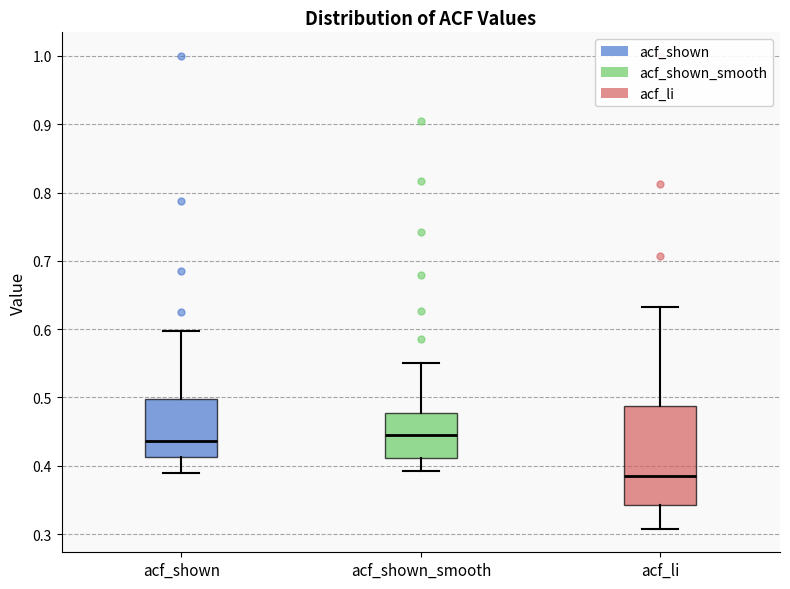

Reading left to right, transcribe this box plot: for each box, give where its median line is, the range the box spans, and where its two whiskers end, as read against the y-axis. The values are not printed on the chart, so give them approximately, as read against the axis.

acf_shown: median 0.44, box 0.41 to 0.50, whiskers 0.39 to 0.60
acf_shown_smooth: median 0.45, box 0.41 to 0.48, whiskers 0.39 to 0.55
acf_li: median 0.39, box 0.34 to 0.49, whiskers 0.31 to 0.63